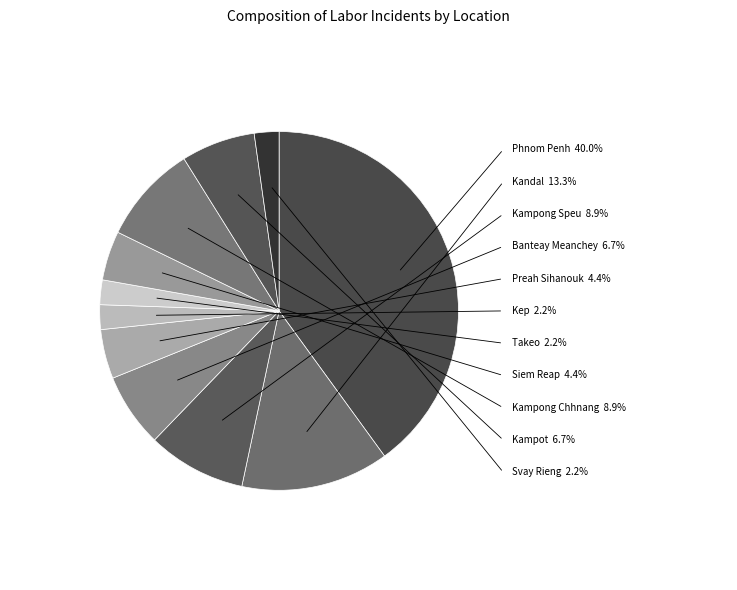

Which slice is the smallest?

Kep